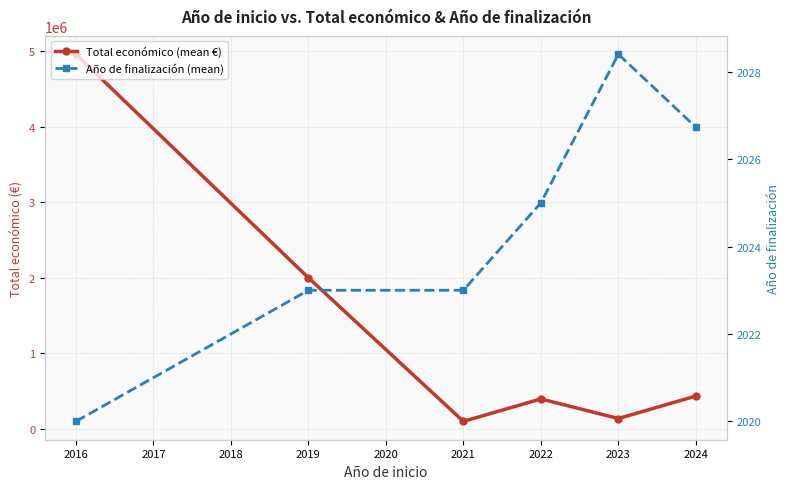

Reading right to left, extract all data points from this chart.

Total económico (mean €): 433913.9	136262.7	395340.0	98619.0	1999302.0	4958172.0
Año de finalización (mean): 2026.7	2028.4	2025.0	2023.0	2023.0	2020.0